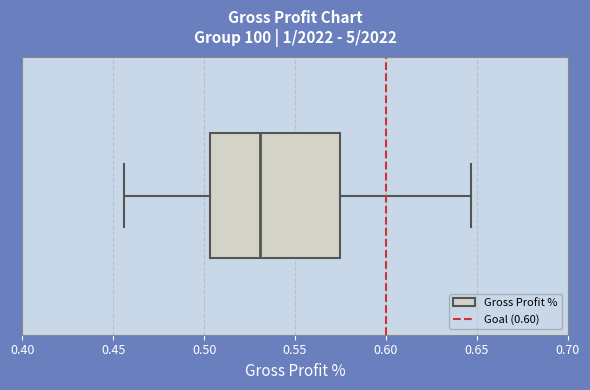

Transcribe this box plot: give where the median line is, the range the box spans, and where the two whiskers end, as read against the x-axis. The values are not printed on the chart, so give them approximately, as read against the axis.

median 0.530, box 0.505 to 0.575, whiskers 0.455 to 0.645